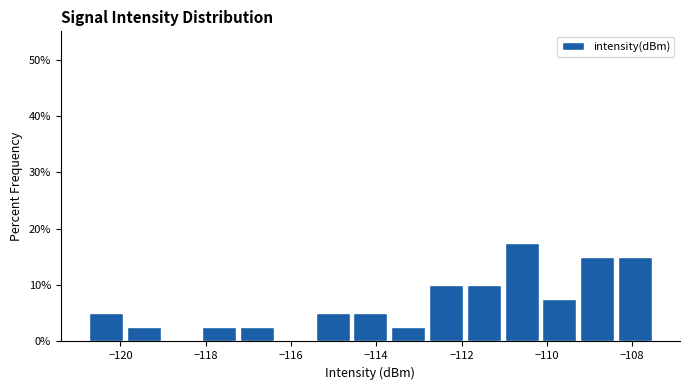

Reading left to right, list every bar in this chart as the range it spans on the x-axis followed by its height. Neither the bar edges nor the heights are printed on the chart, so give them approximately, as read against the axes.

-120.8 to -119.8: 5
-119.8 to -119.0: 3
-119.0 to -118.0: 0
-118.0 to -117.2: 3
-117.2 to -116.4: 3
-116.4 to -115.4: 0
-115.4 to -114.6: 5
-114.6 to -113.6: 5
-113.6 to -112.8: 3
-112.8 to -111.8: 10
-111.8 to -111.0: 10
-111.0 to -110.2: 18
-110.2 to -109.2: 8
-109.2 to -108.4: 15
-108.4 to -107.4: 15